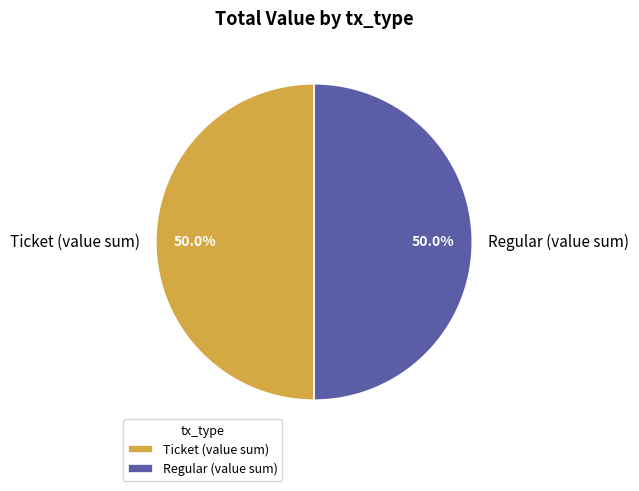

Approximately how many times larger is the value at Ticket (value sum) compared to Regular (value sum)?

1.0